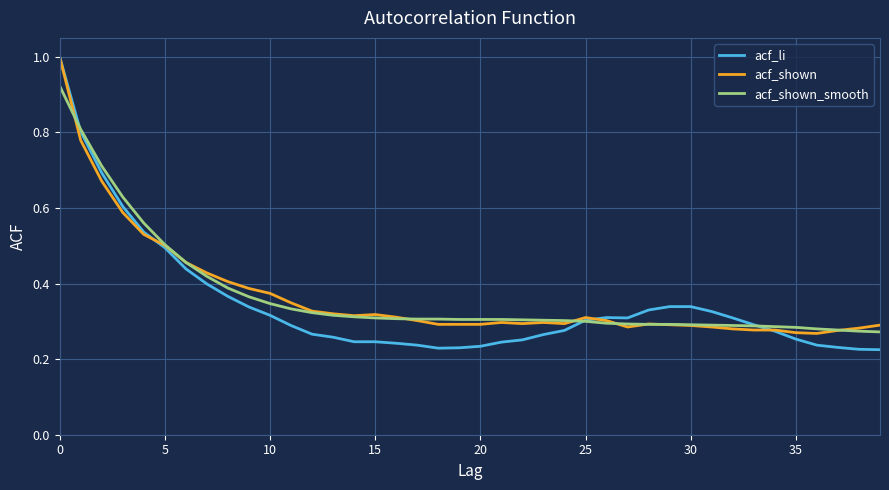

Which series has the widest spread of values?

acf_li